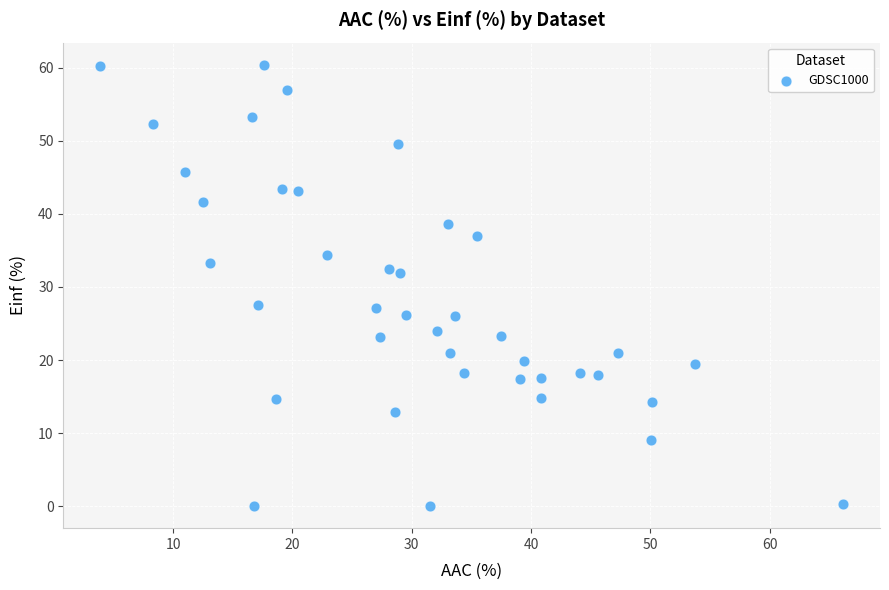

What is the range of X values (max minus min)?

62.2